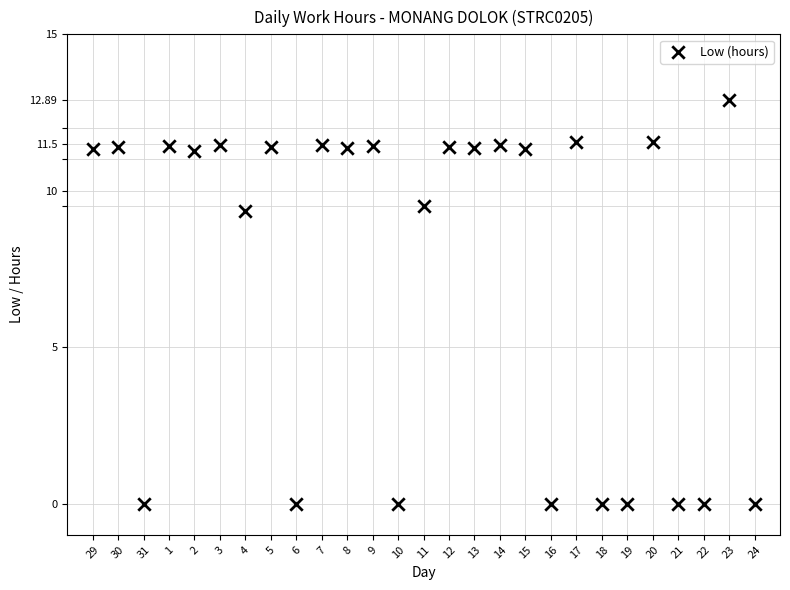

What is the range of Y values (max minus min)?

12.9